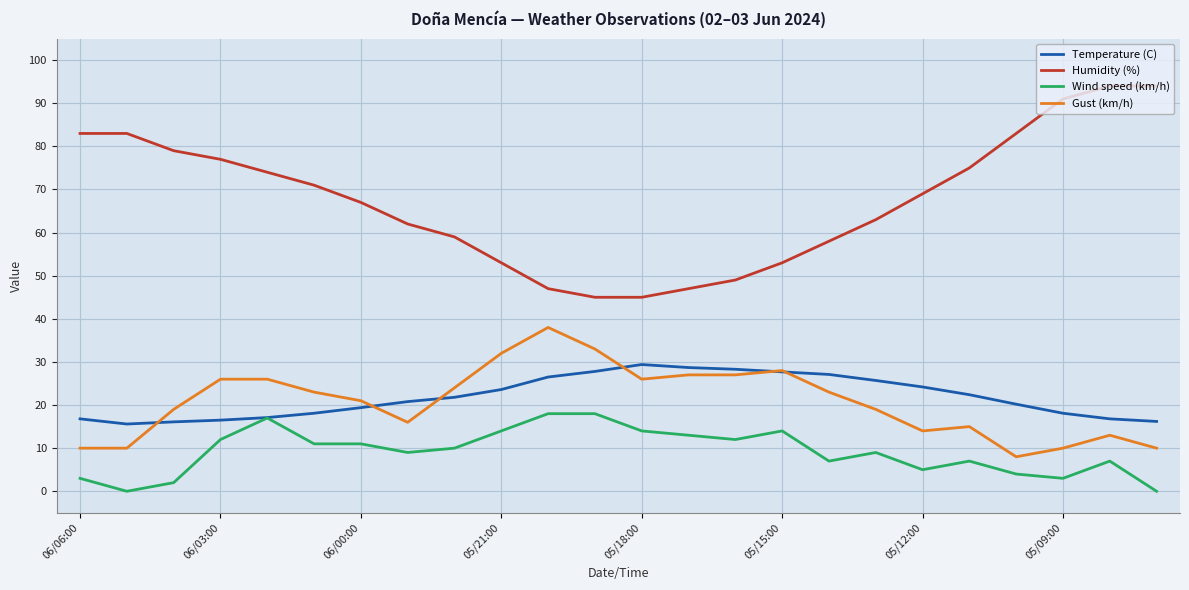

True or false: Gust (km/h) and Humidity (%) intersect in this chart.

False